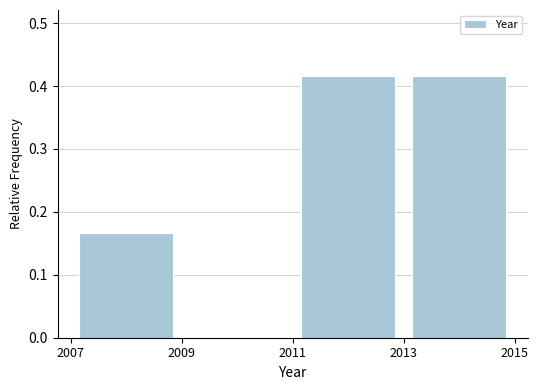

Reading left to right, list every bar in this chart as the range it spans on the x-axis followed by its height. The values are not printed on the chart, so give them approximately, as read against the axis.

2007 to 2009: 0.17
2009 to 2011: 0
2011 to 2013: 0.42
2013 to 2015: 0.42